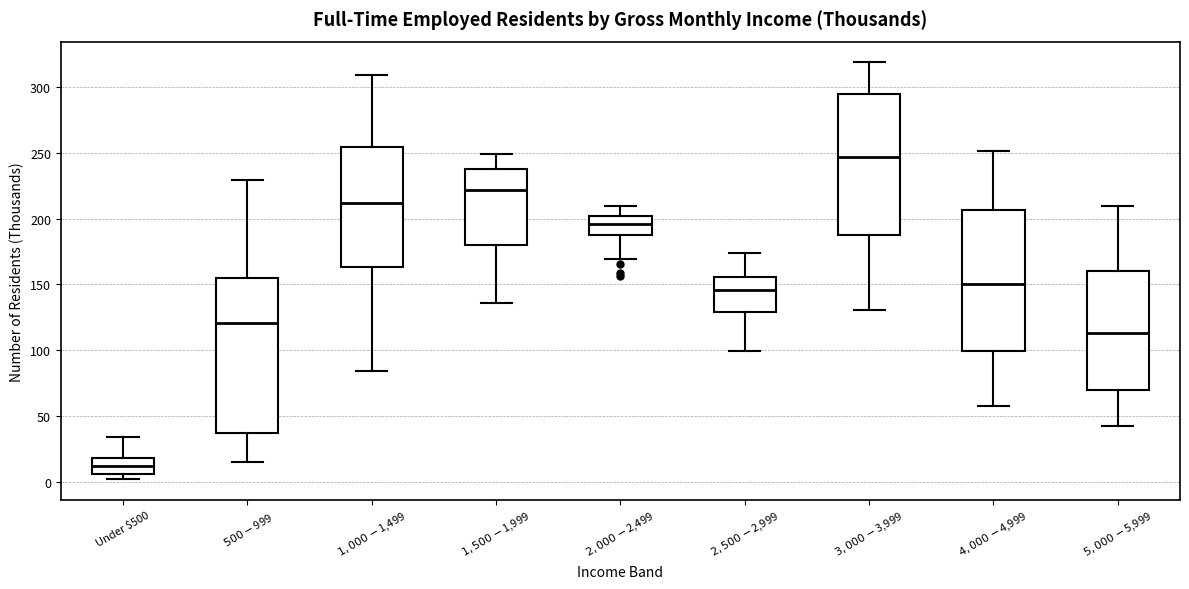

Where does the median line of the box for $1,000-$1,499 sit on the y-axis? The values are not printed on the chart, so give them approximately, as read against the axis.

210